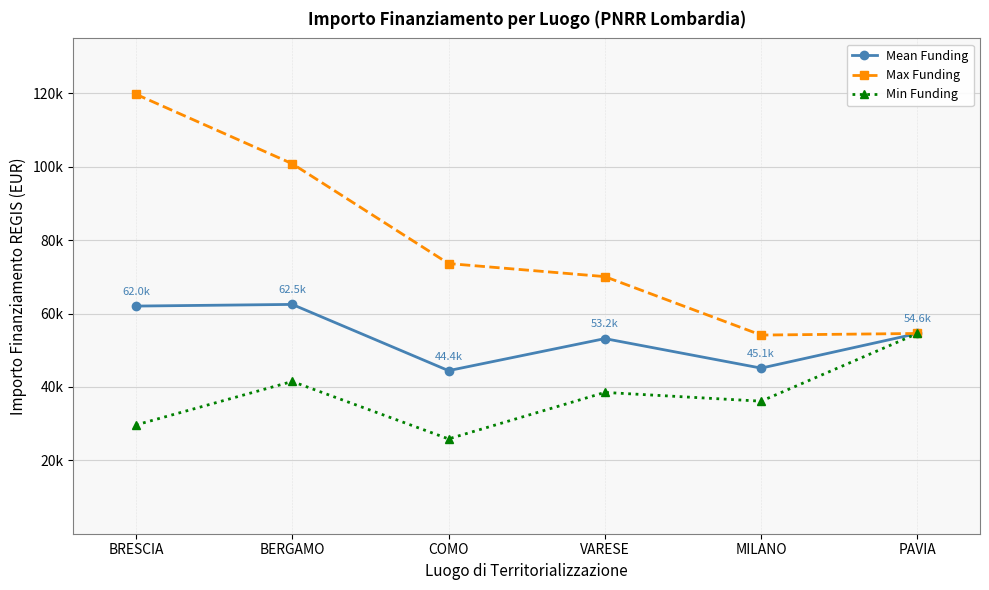

How many data points in Mean Funding are less than 54577?

3